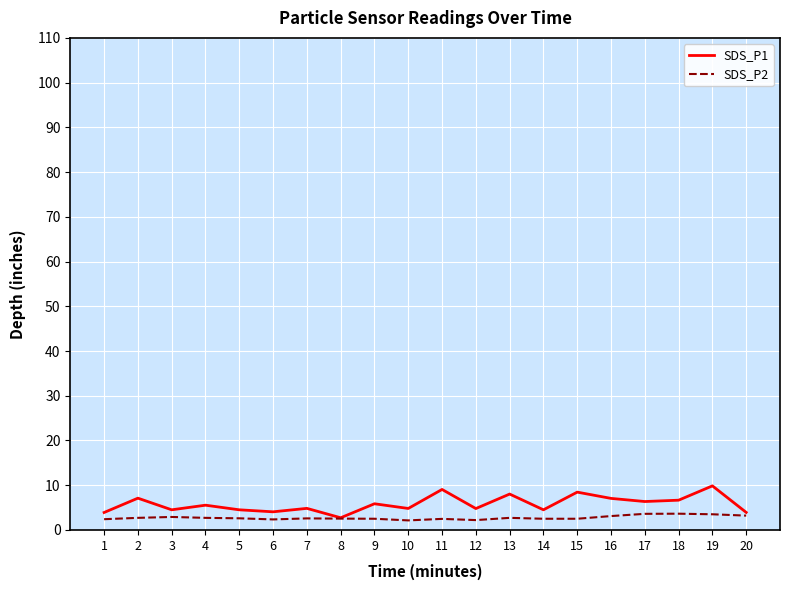

How many categories are shown in the chart?

20